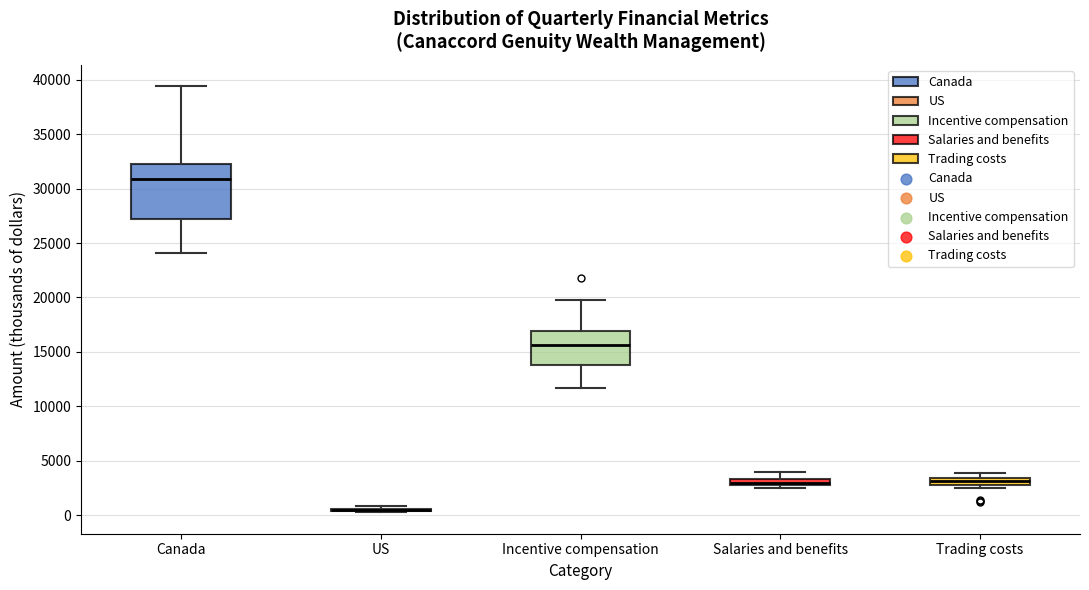

Comparing the boxes themselves (not the whiskers), which one is the tallest?

Canada